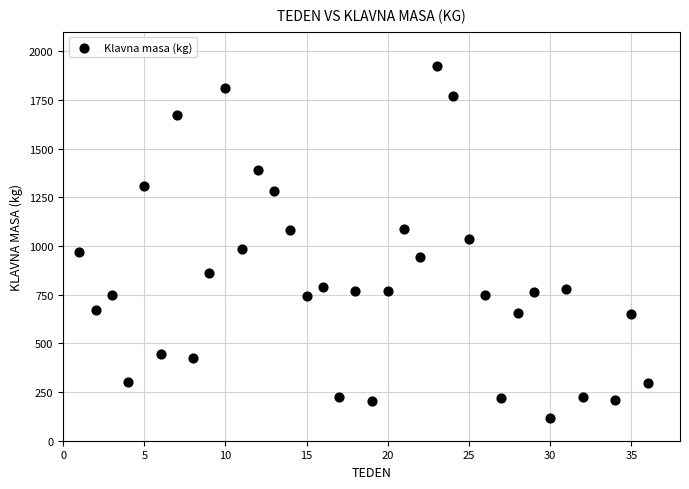

What is the range of Y values (max minus min)?

1808